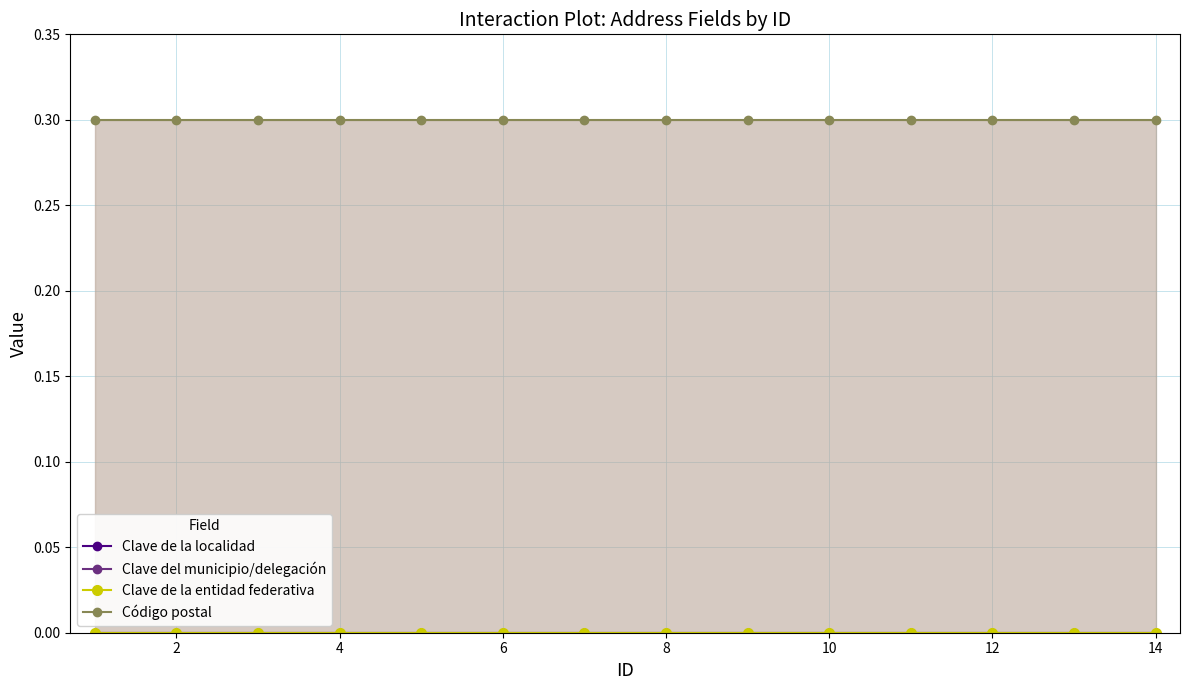

Which series has the largest range (max minus min)?

Clave de la localidad